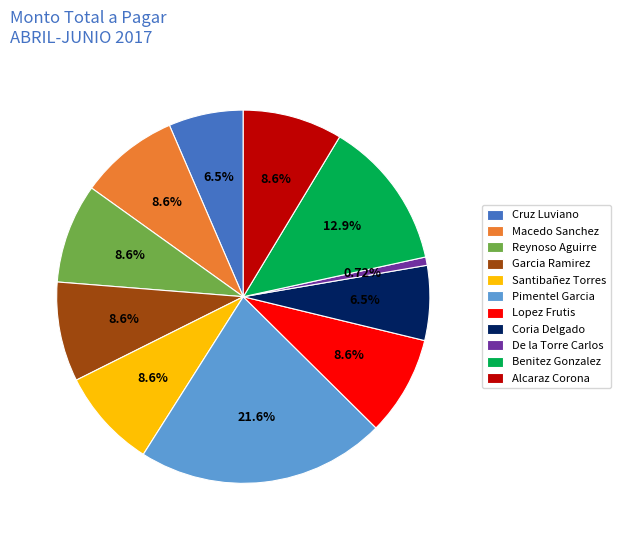

Does any single category account for the majority?

No